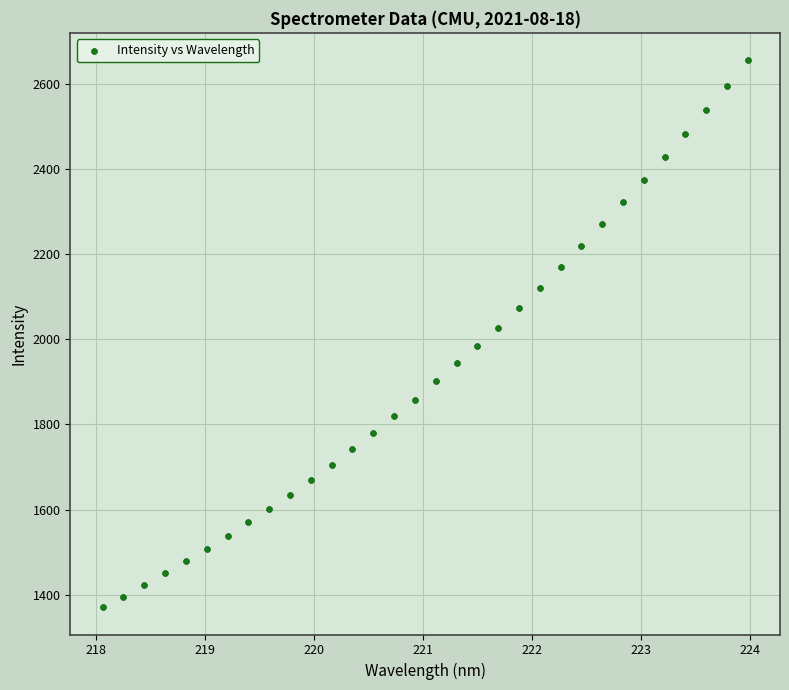

What is the range of X values (max minus min)?

5.9